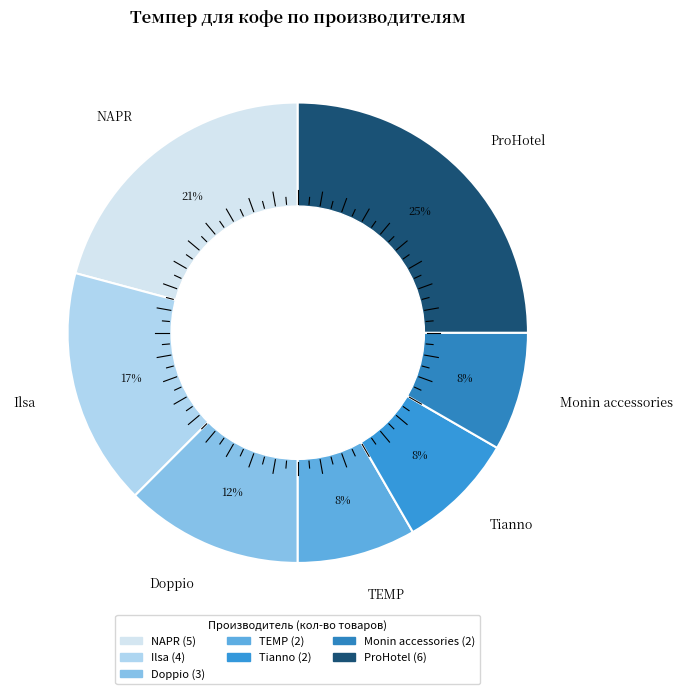

To the nearest percent, what percentage of the pie is TEMP?

8%